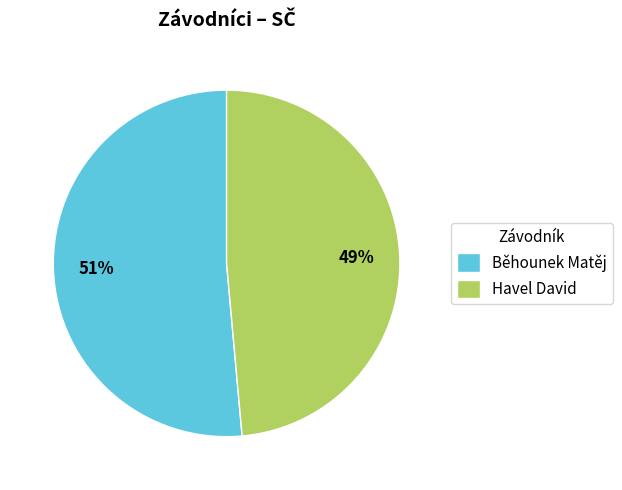

How many segments does this pie chart have?

2